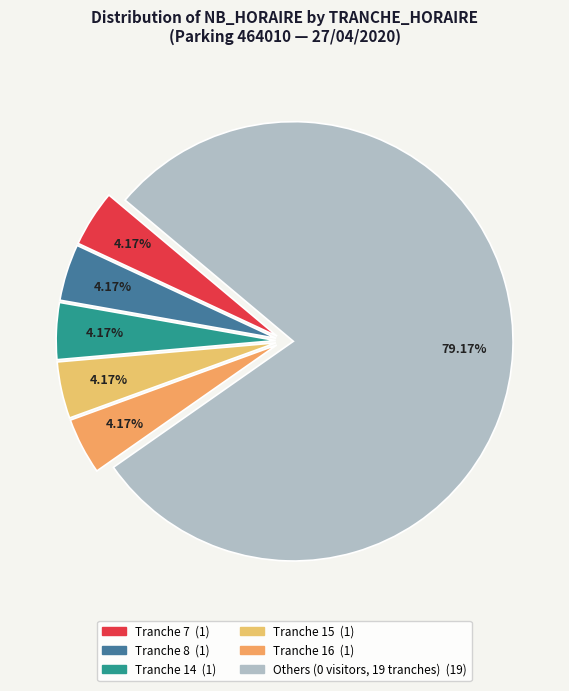

How many slices are in this pie chart?

6